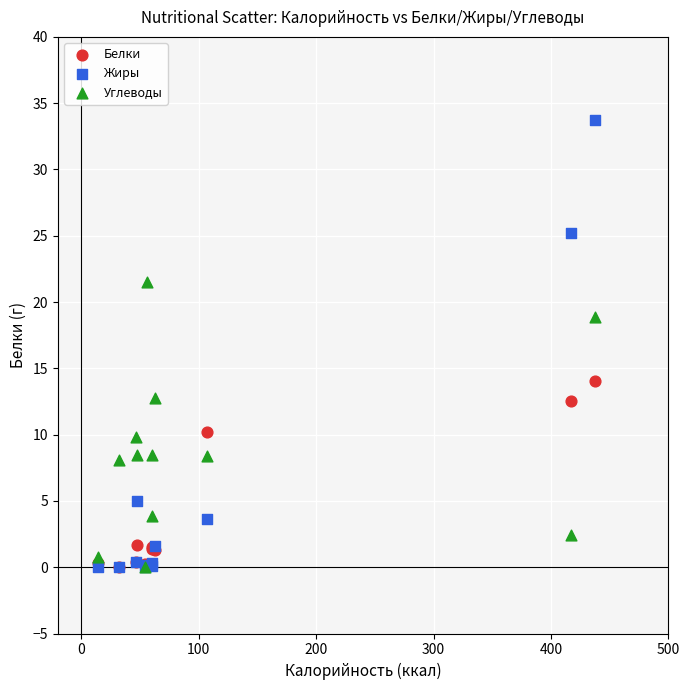

In the Жиры series, what Y value is closest to 16?

25.2